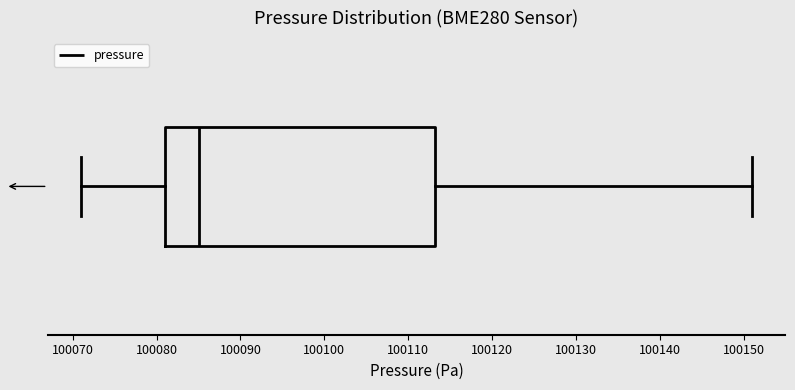

Where is the left edge of the box on the x-axis? The values are not printed on the chart, so give them approximately, as read against the axis.

100081